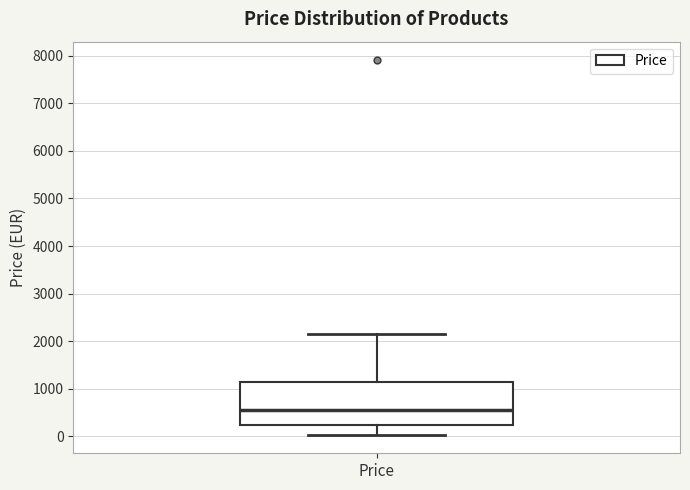

Where is the lower edge of the box for Price on the y-axis? The values are not printed on the chart, so give them approximately, as read against the axis.

200